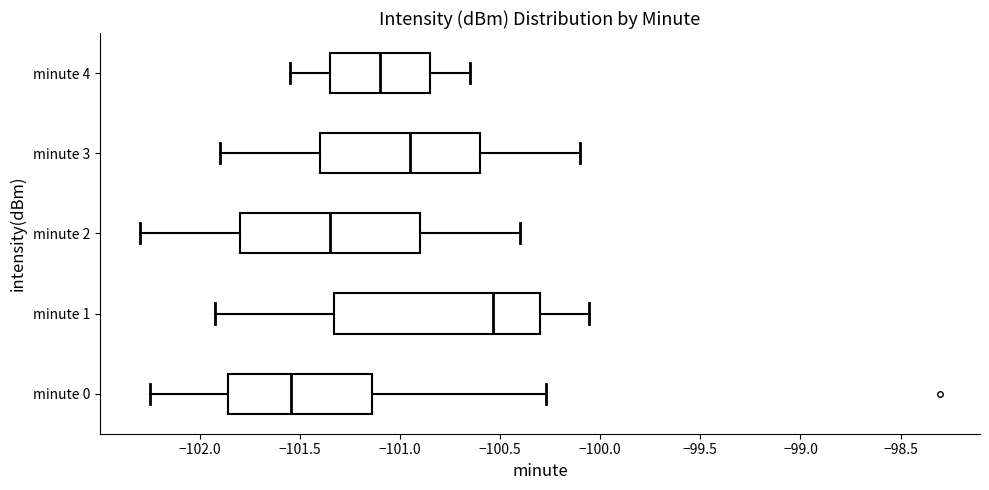

Where does the right whisker of the box for minute 4 end on the x-axis? The values are not printed on the chart, so give them approximately, as read against the axis.

-100.65